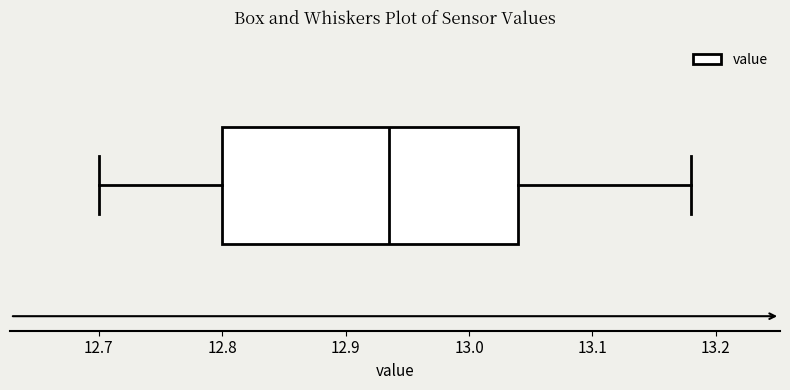

Where is the left edge of the box on the x-axis? The values are not printed on the chart, so give them approximately, as read against the axis.

12.80